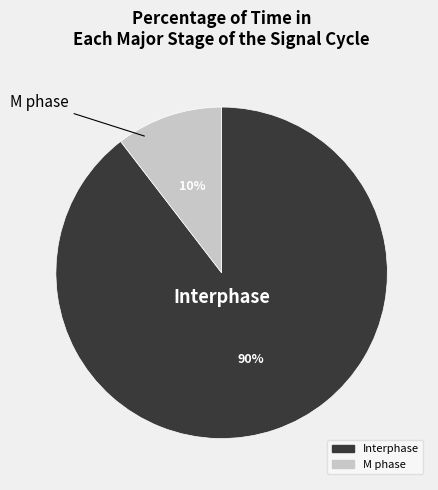

How many segments does this pie chart have?

2